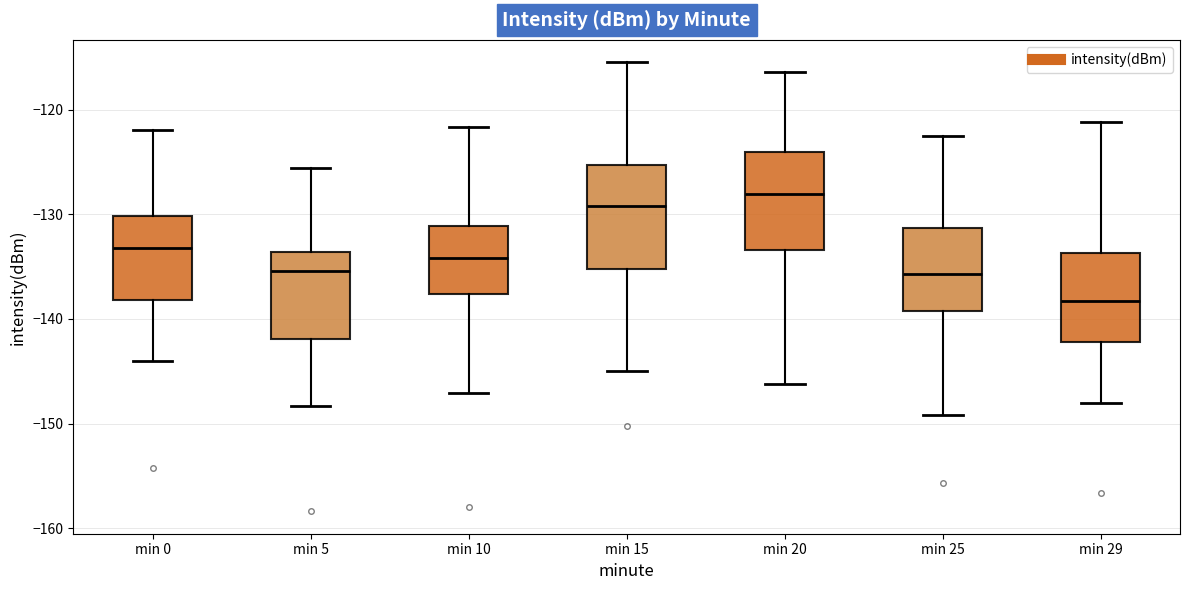

Which box has the lowest median line?

min 29